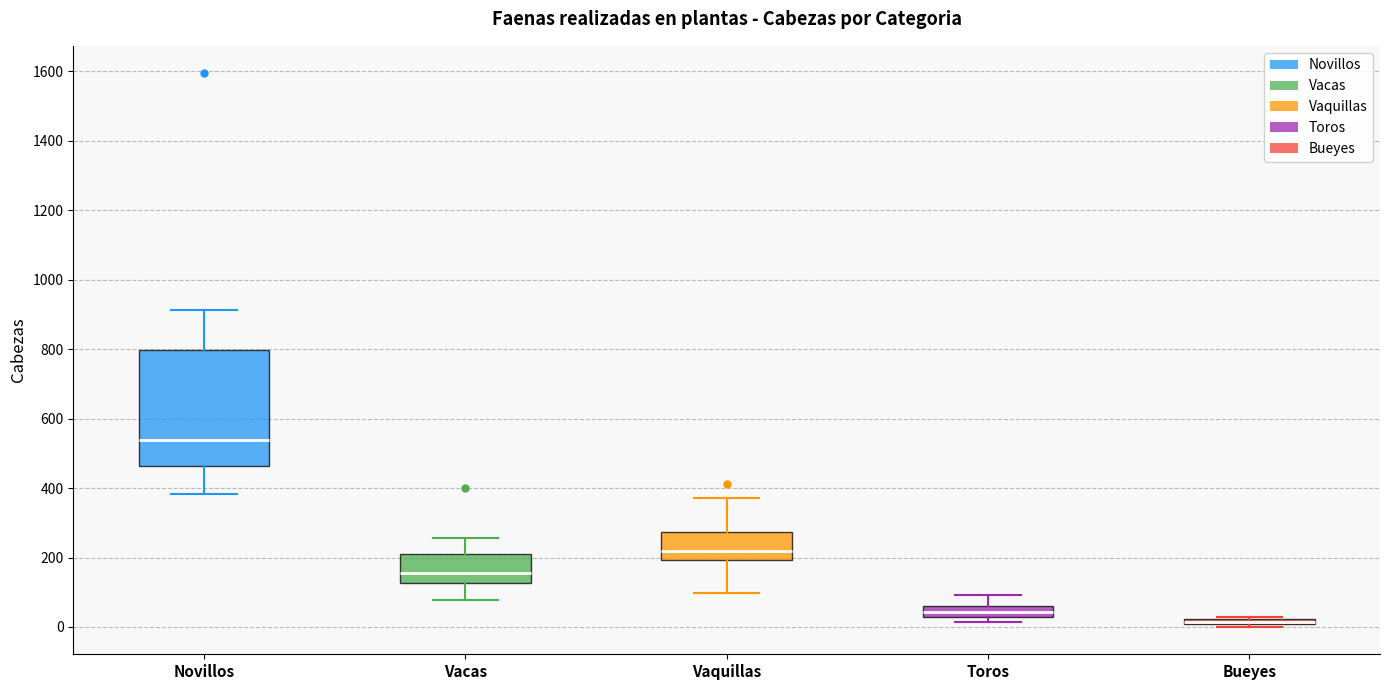

Comparing the boxes themselves (not the whiskers), which one is the tallest?

Novillos